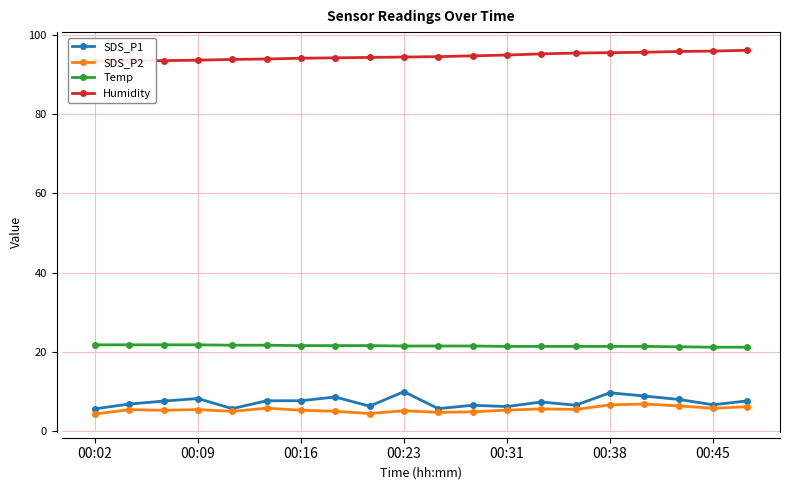

What is the greatest value displayed?

96.1